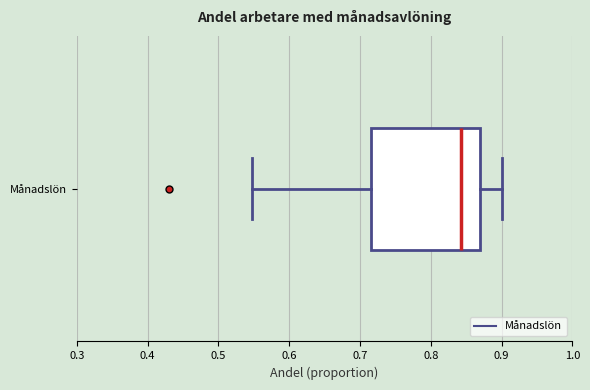

Where is the right edge of the box for Månadslön on the x-axis? The values are not printed on the chart, so give them approximately, as read against the axis.

0.87